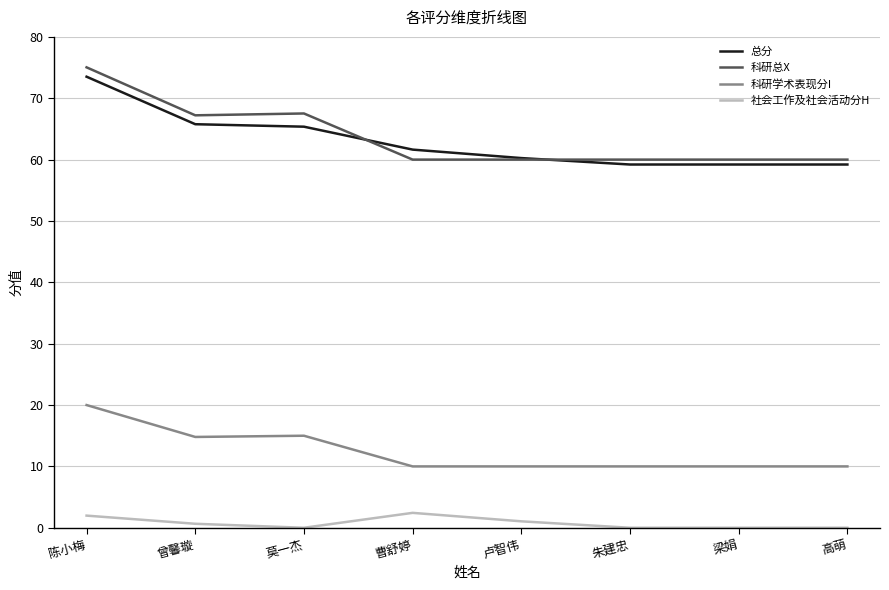

Read the 科研总X value at 曹舒婷.

60.0